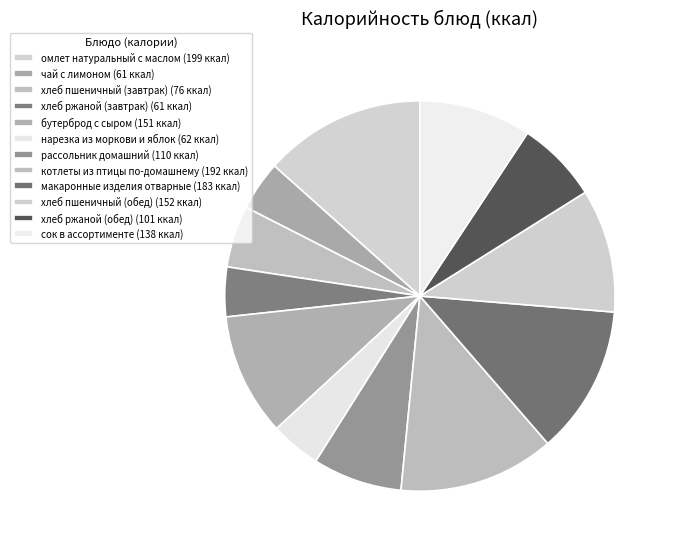

Rank the categories by value from highest to lowest.

омлет натуральный с маслом, котлеты из птицы по-домашнему, макаронные изделия отварные, хлеб пшеничный (обед), бутерброд с сыром, сок в ассортименте, рассольник домашний, хлеб ржаной (обед), хлеб пшеничный (завтрак), нарезка из моркови и яблок, чай с лимоном, хлеб ржаной (завтрак)